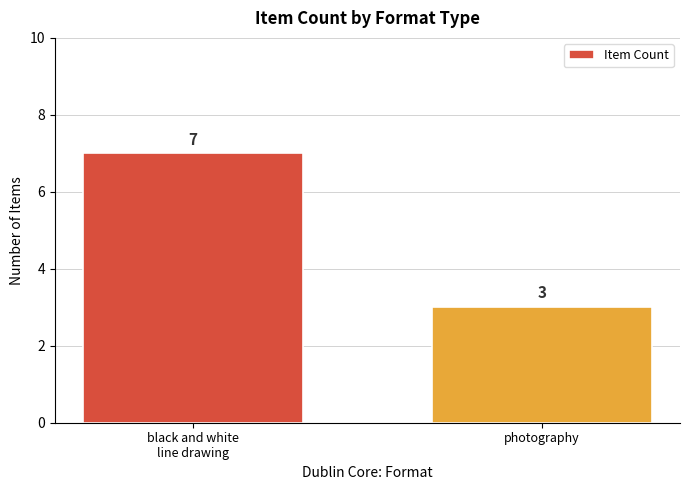

What is the sum of all values?

10